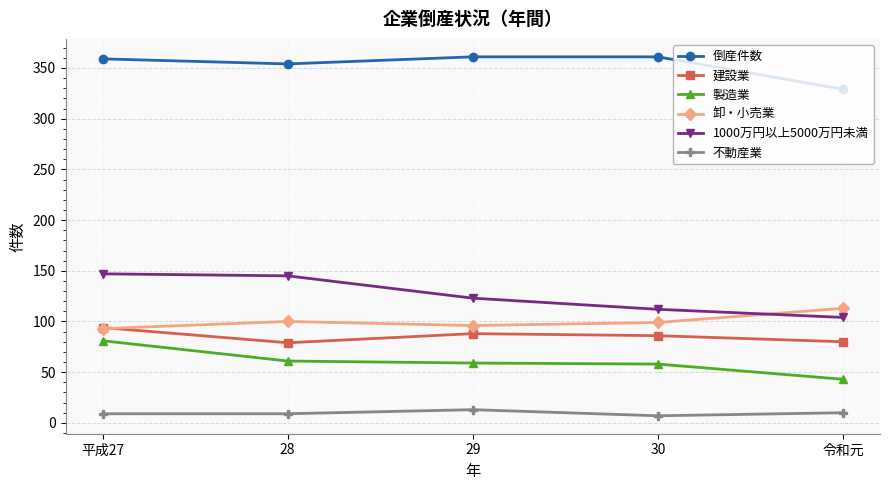

Between 平成27 and 30, which series saw the biggest shift?

1000万円以上5000万円未満